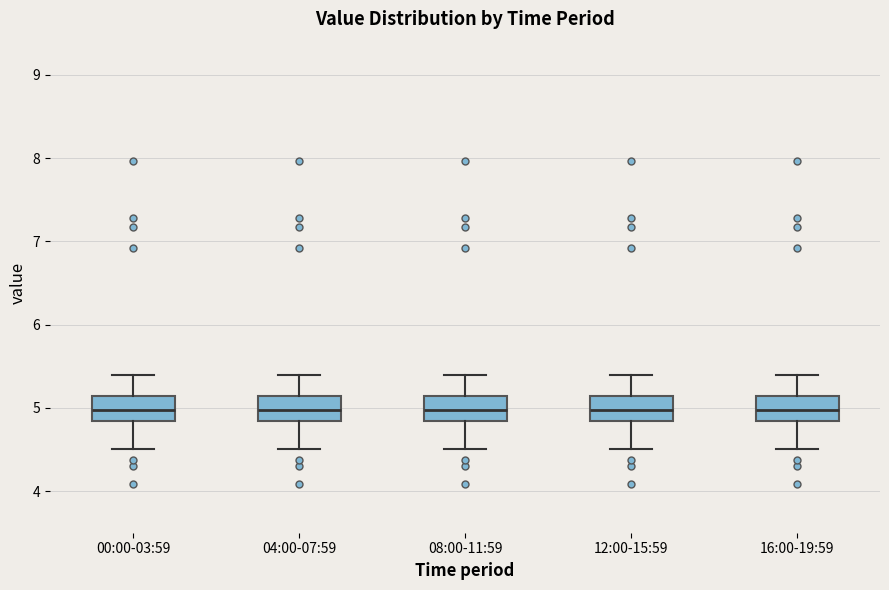

Where is the upper edge of the box for 12:00-15:59 on the y-axis? The values are not printed on the chart, so give them approximately, as read against the axis.

5.1